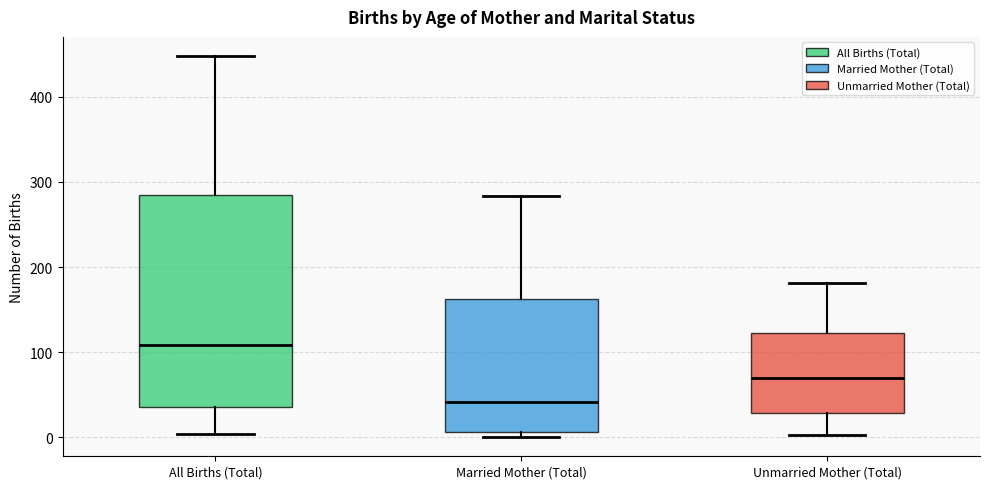

Reading left to right, transcribe this box plot: for each box, give where its median line is, the range the box spans, and where its two whiskers end, as read against the y-axis. The values are not printed on the chart, so give them approximately, as read against the axis.

All Births (Total): median 110, box 40 to 280, whiskers 0 to 450
Married Mother (Total): median 40, box 10 to 160, whiskers 0 to 280
Unmarried Mother (Total): median 70, box 30 to 120, whiskers 0 to 180